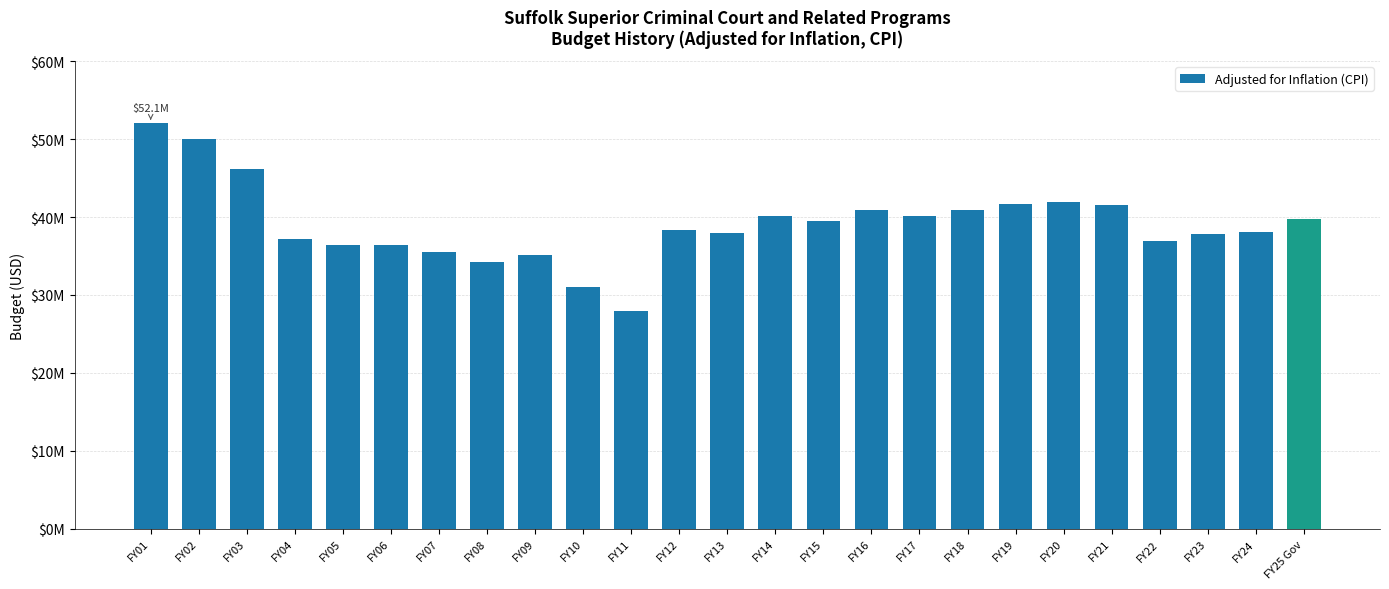

Is it true that the value at FY05 is 36384457?

True